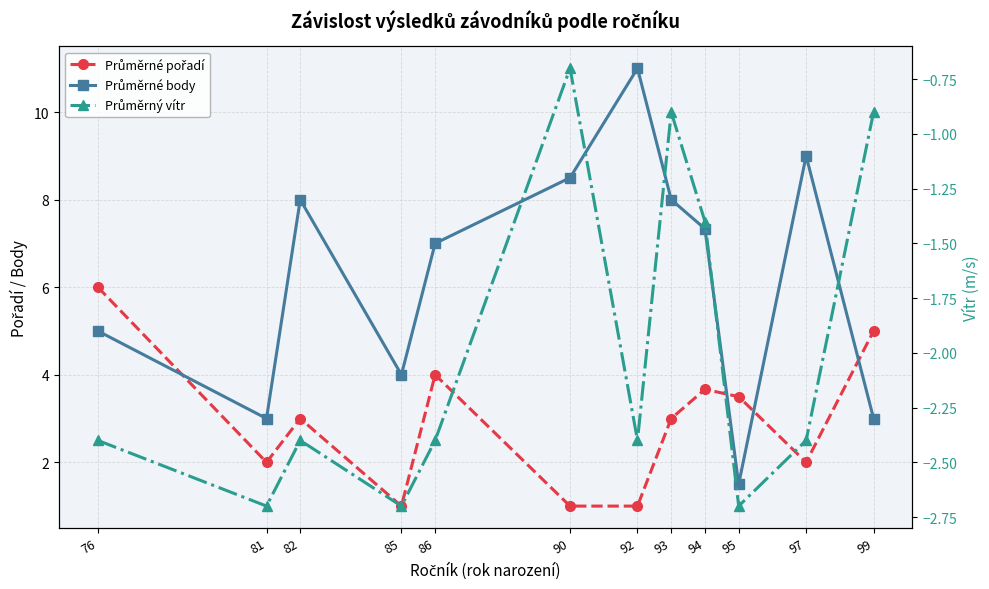

List the series in order of their peak value, lowest first.

Průměrný vítr, Průměrné pořadí, Průměrné body